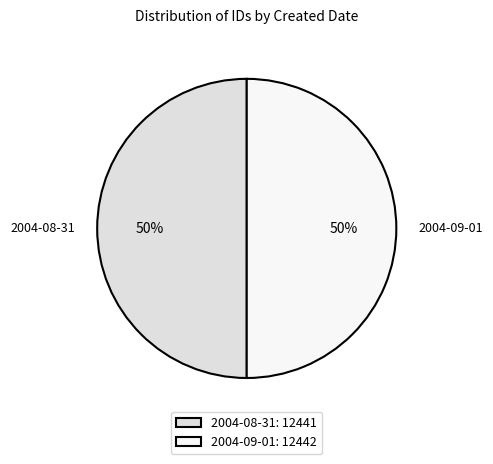

To the nearest percent, what portion does 2004-08-31 represent?

50%